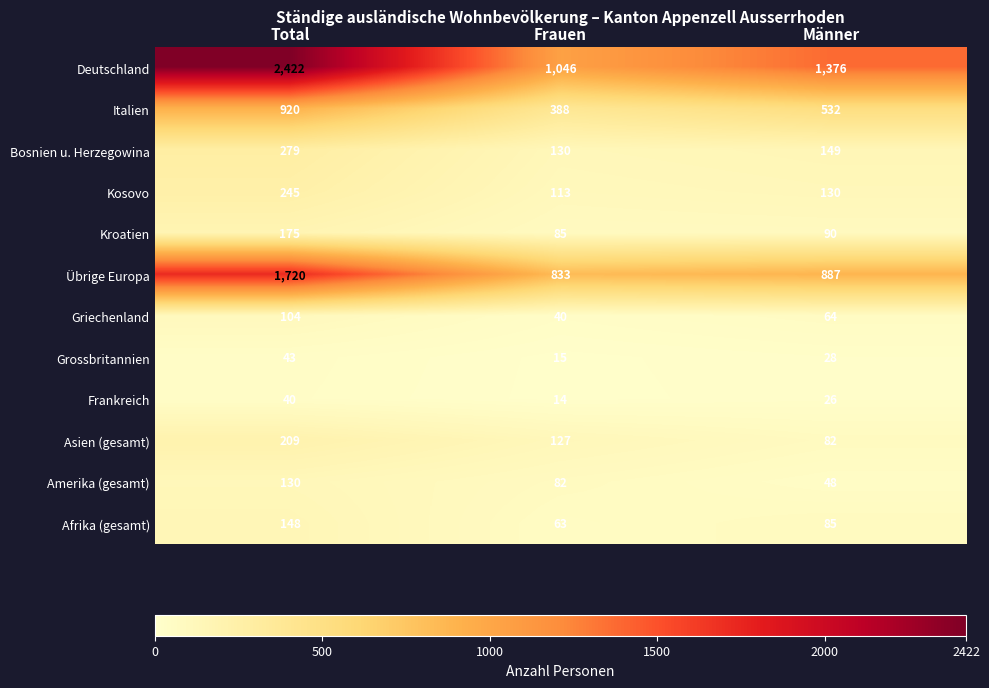

List the series in order of their peak value, highest first.

Deutschland, Übrige Europa, Italien, Bosnien u. Herzegowina, Kosovo, Asien (gesamt), Kroatien, Afrika (gesamt), Amerika (gesamt), Griechenland, Grossbritannien, Frankreich